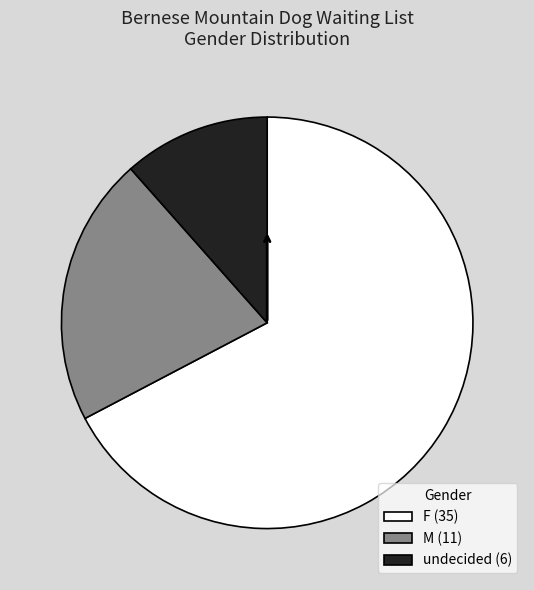

The undecided slice represents 12% of the pie. True or false?

True